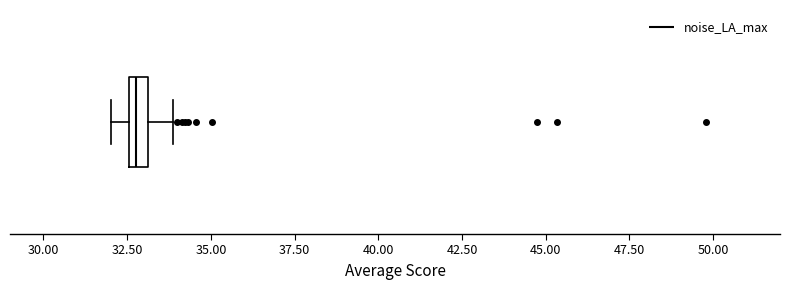

Where does the right whisker of the box end on the x-axis? The values are not printed on the chart, so give them approximately, as read against the axis.

34.0